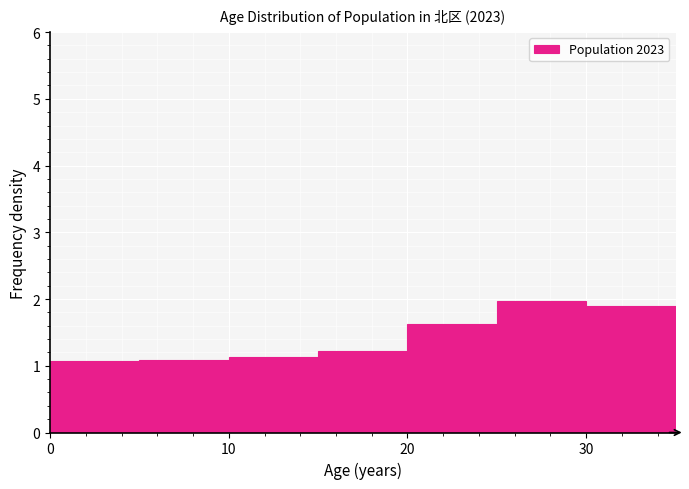

Reading left to right, list every bar in this chart as the range it spans on the x-axis followed by its height. The values are not printed on the chart, so give them approximately, as read against the axis.

0 to 5: 1.1
5 to 10: 1.1
10 to 15: 1.1
15 to 20: 1.2
20 to 25: 1.6
25 to 30: 2.0
30 to 35: 1.9